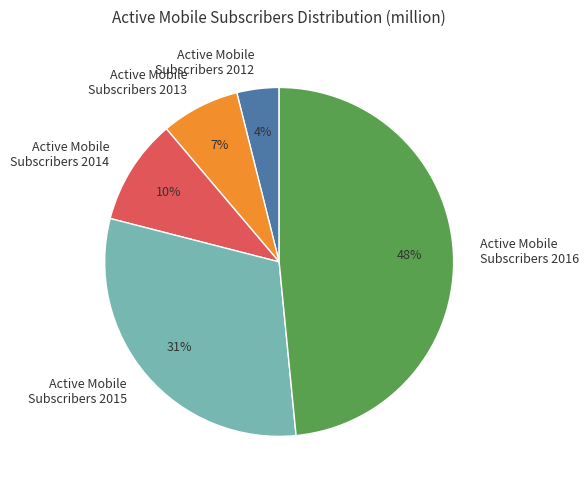

To the nearest percent, what is the average slice percentage?

20%